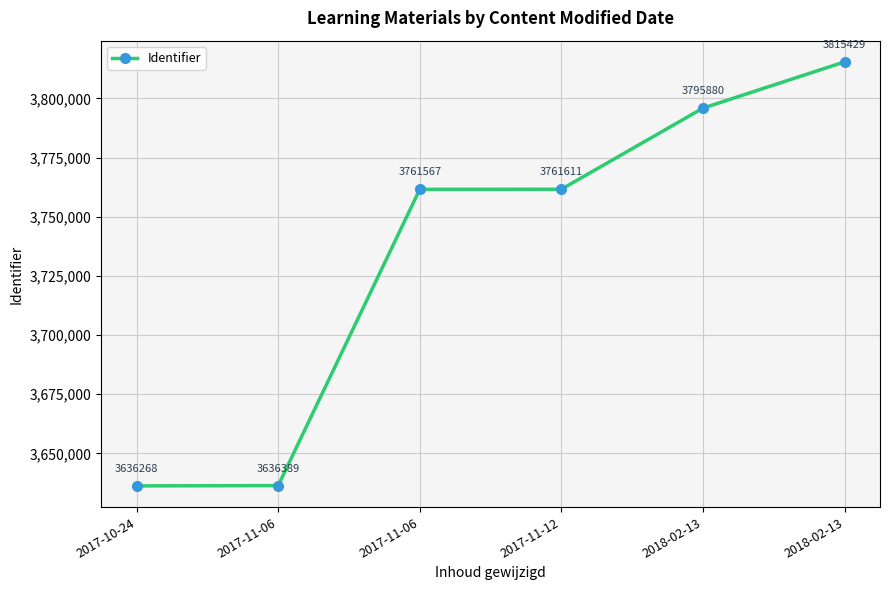

How many data points are less than 3761611?

3